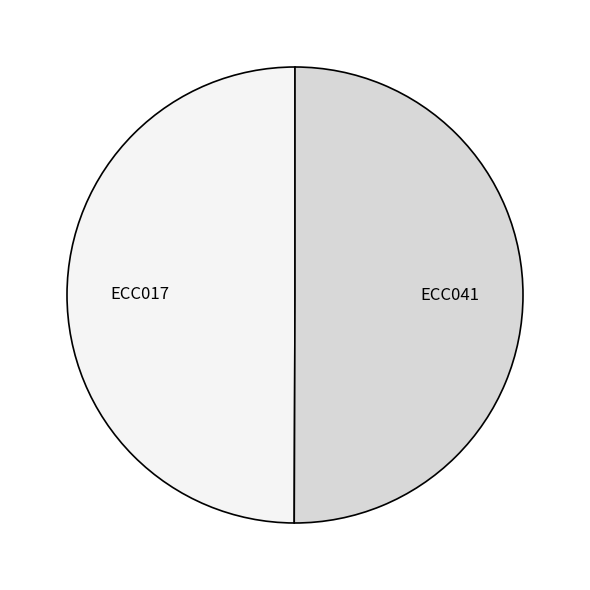

What is the ratio of the value at ECC017 to the value at ECC041?

1.0